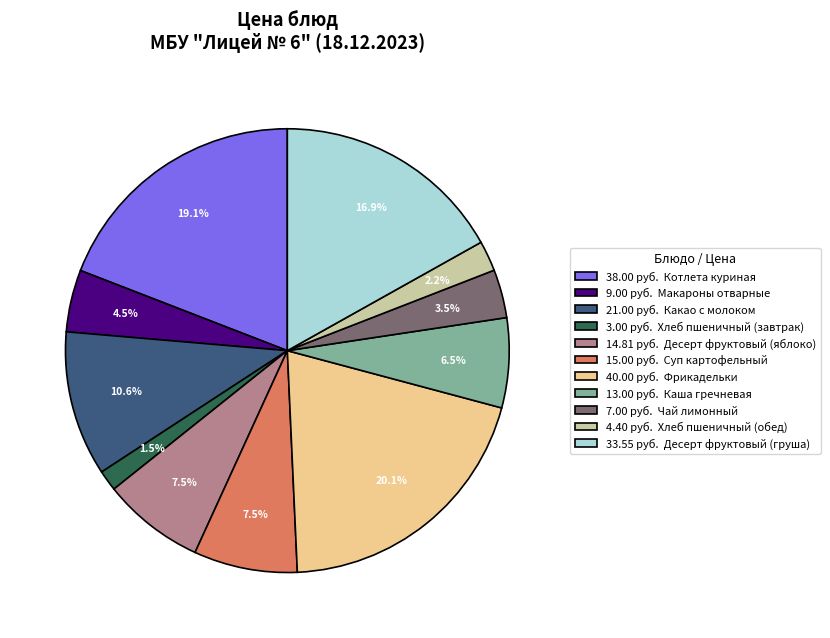

What is the ratio of the value at 7.00 руб. Чай лимонный to the value at 4.40 руб. Хлеб пшеничный (обед)?

1.6